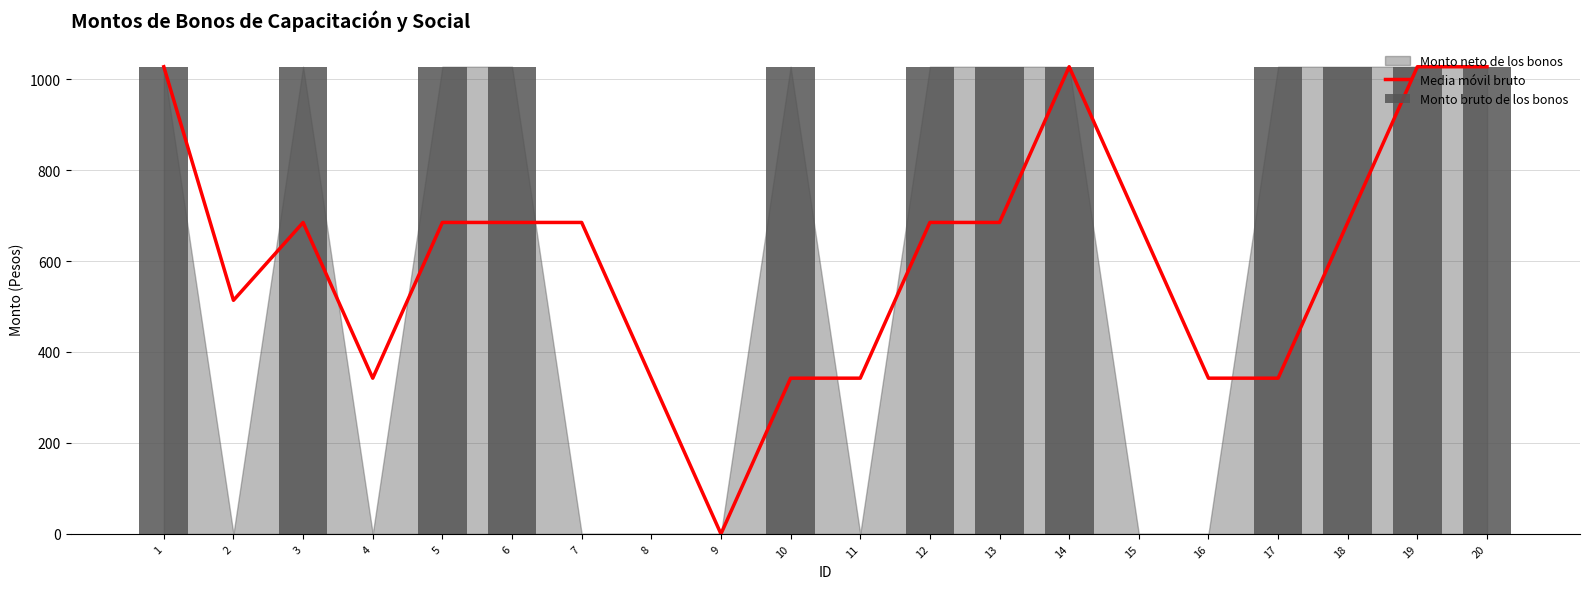

True or false: Monto bruto de los bonos has a value of 0.0 at 8.

True